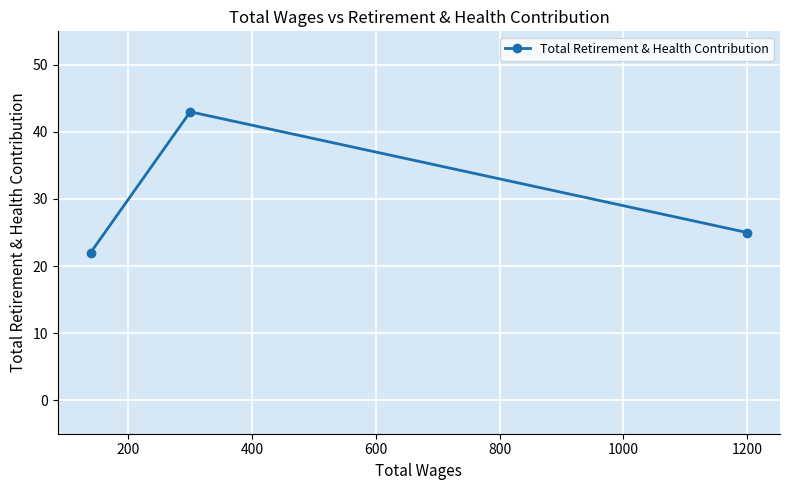

What is the greatest value displayed?

43